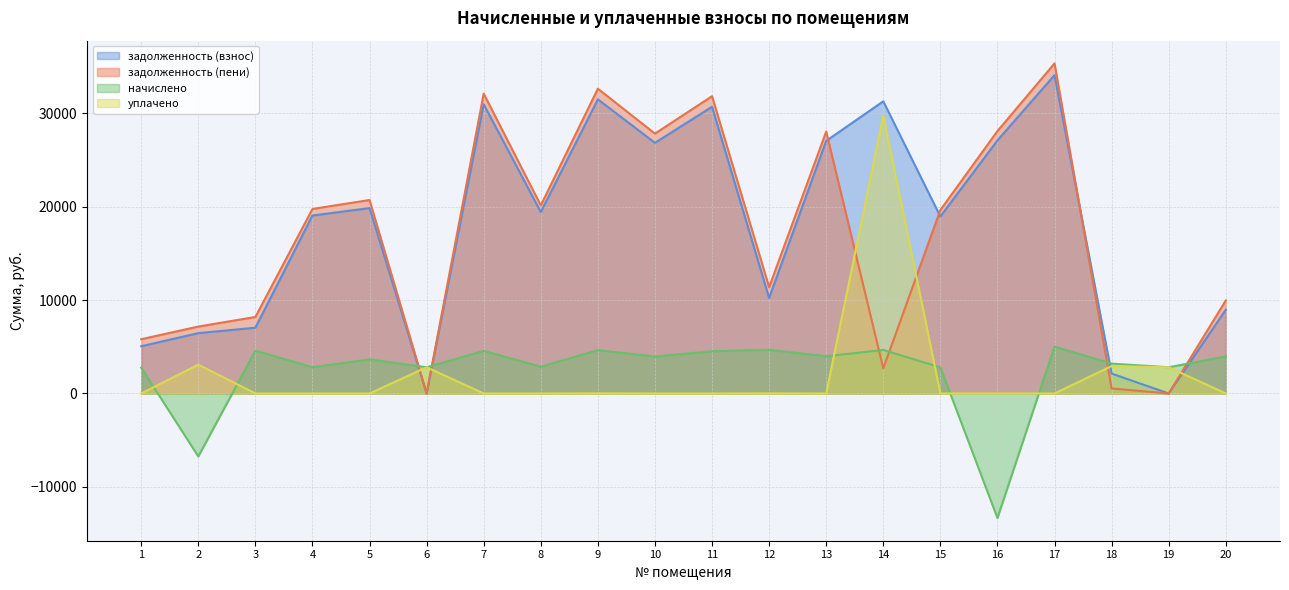

How many lines are shown in the chart?

4